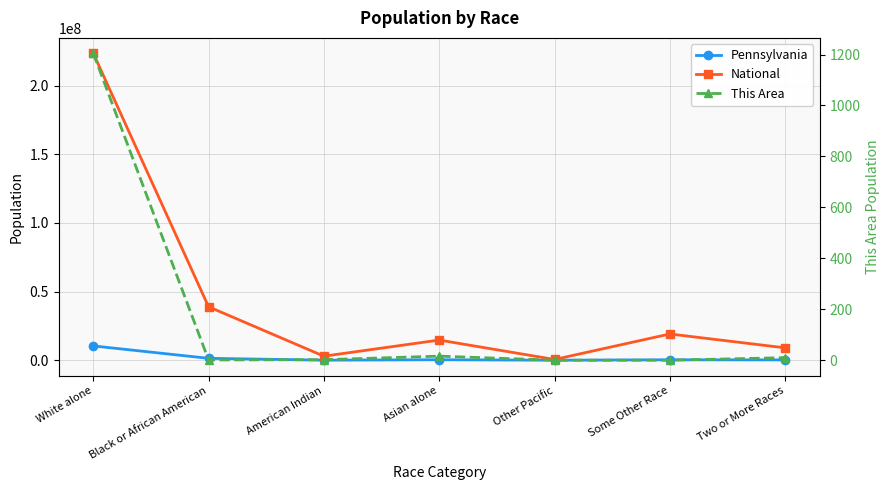

Is it true that Pennsylvania equals 1909 at Other Pacific?

False